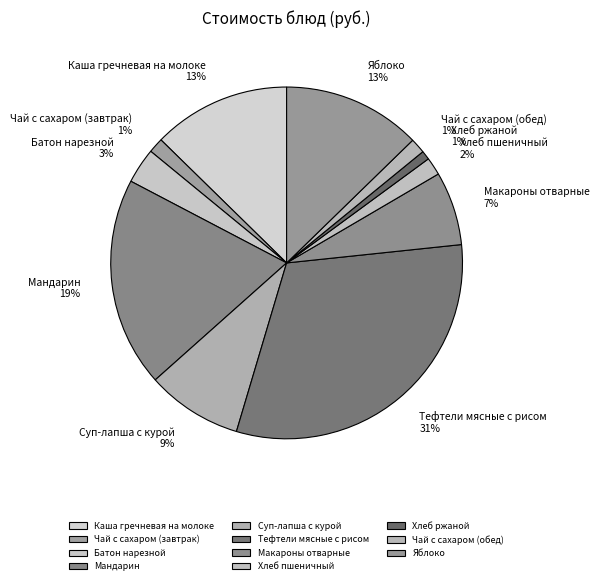

How many segments does this pie chart have?

11